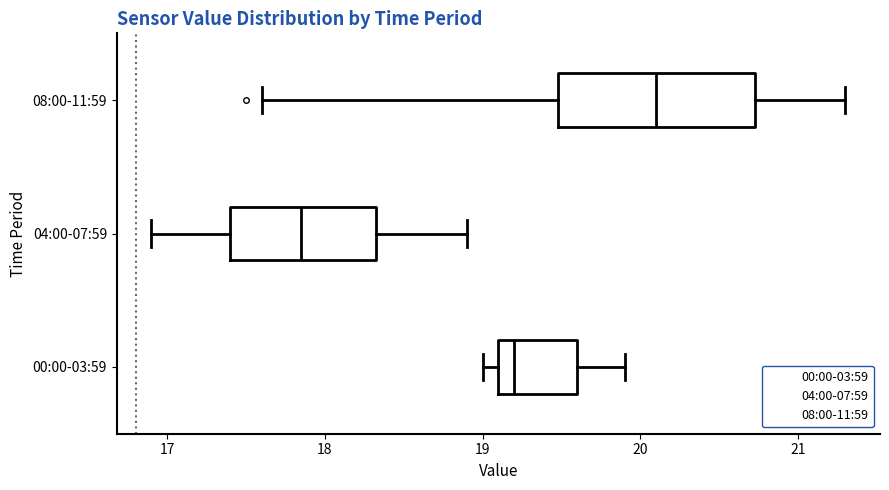

Comparing the boxes themselves (not the whiskers), which one is the widest?

08:00-11:59